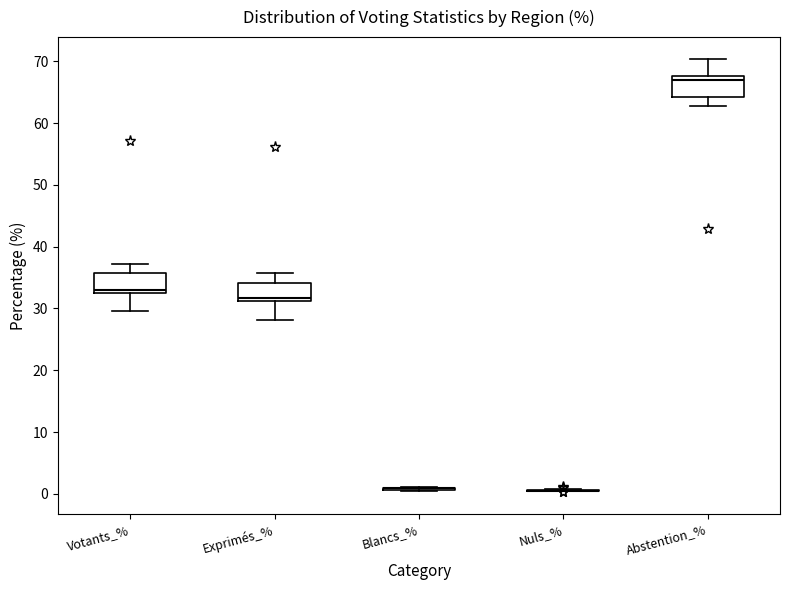

Reading left to right, read every box against the y-axis: the position of its median line, the range the box covers, and the ends of its whiskers. The values are not printed on the chart, so give them approximately, as read against the axis.

Votants_%: median 33, box 32 to 36, whiskers 30 to 37
Exprimés_%: median 32, box 31 to 34, whiskers 28 to 36
Blancs_%: box collapsed to a line at 1, whiskers 0 to 1
Nuls_%: box collapsed to a line at 1, whiskers 0 to 1
Abstention_%: median 67, box 64 to 68, whiskers 63 to 70